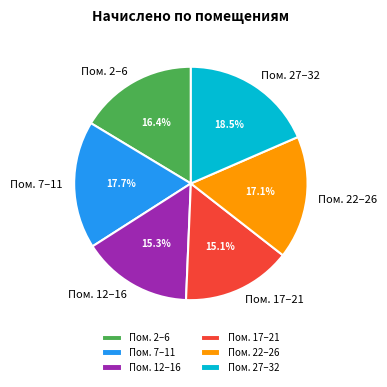

Does any single category account for the majority?

No